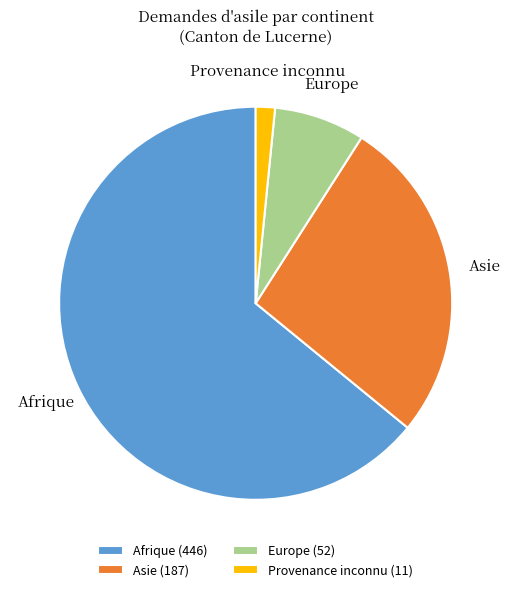

Does Afrique account for over 50% of the chart?

Yes